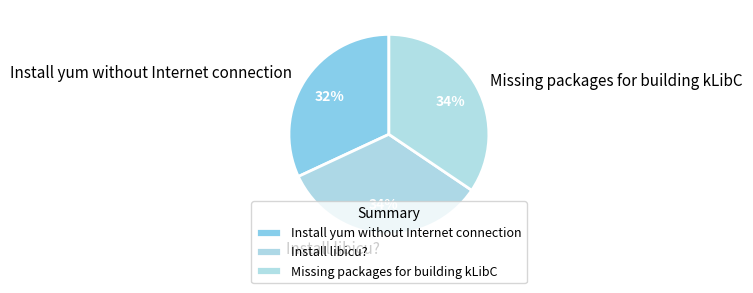

Is Install libicu? the majority of the pie?

No